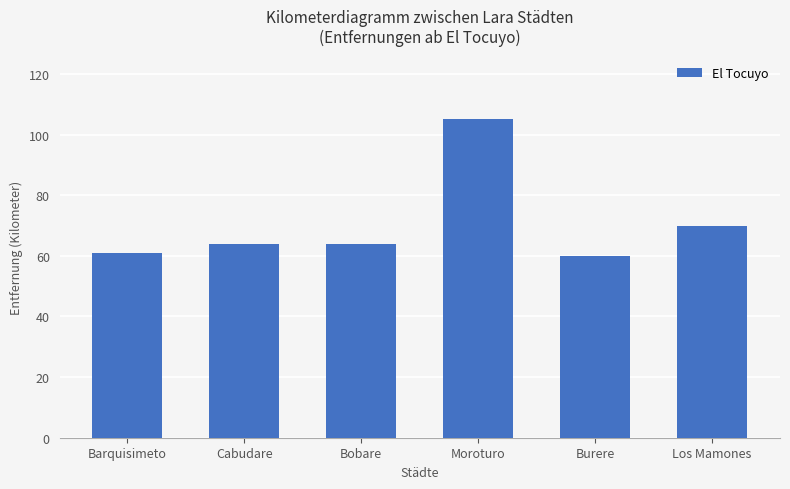

Which has a higher value, Barquisimeto or Cabudare?

Cabudare